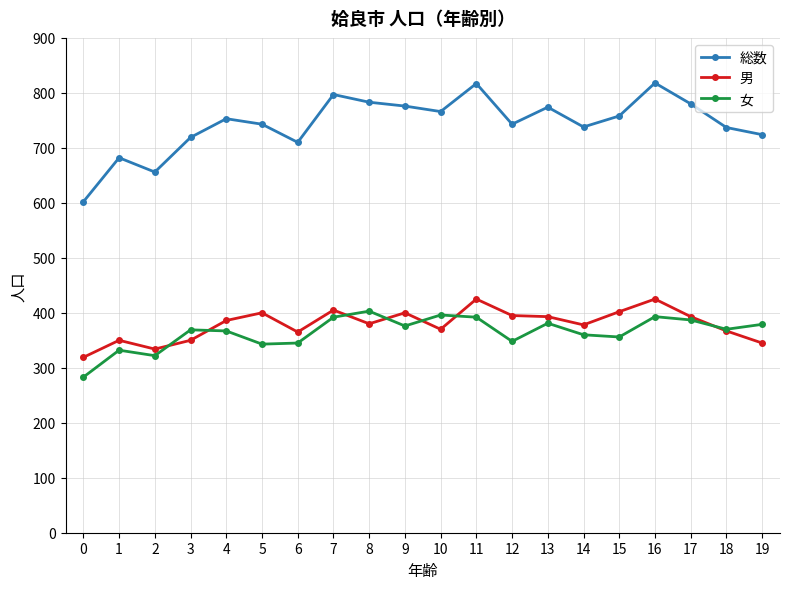

What are all the series names shown in the legend?

総数, 男, 女